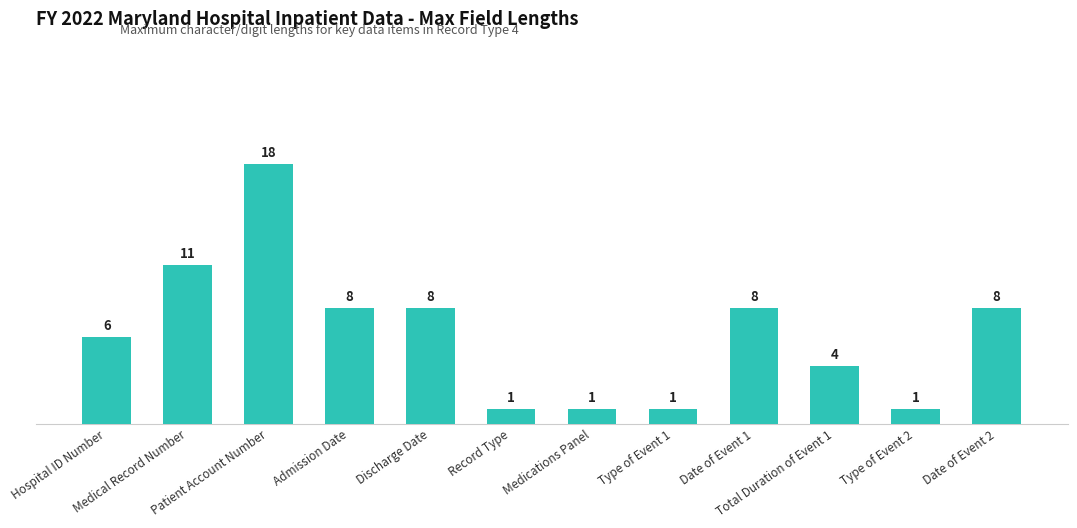

What is the ratio of the value at Medications Panel to the value at Record Type?

1.0